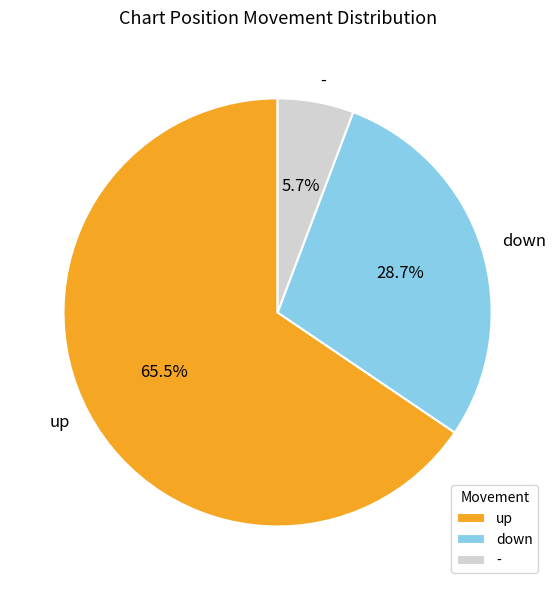

Which has a higher value, - or up?

up